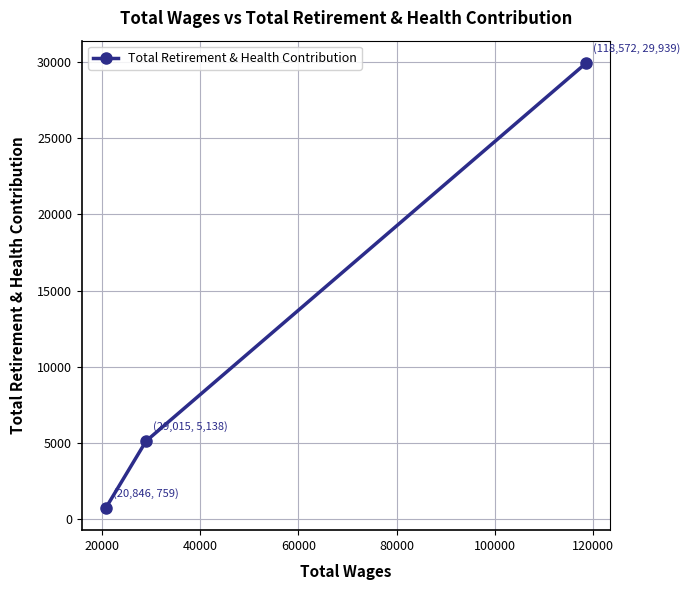

What is the value of the 2nd point from the left?

5138